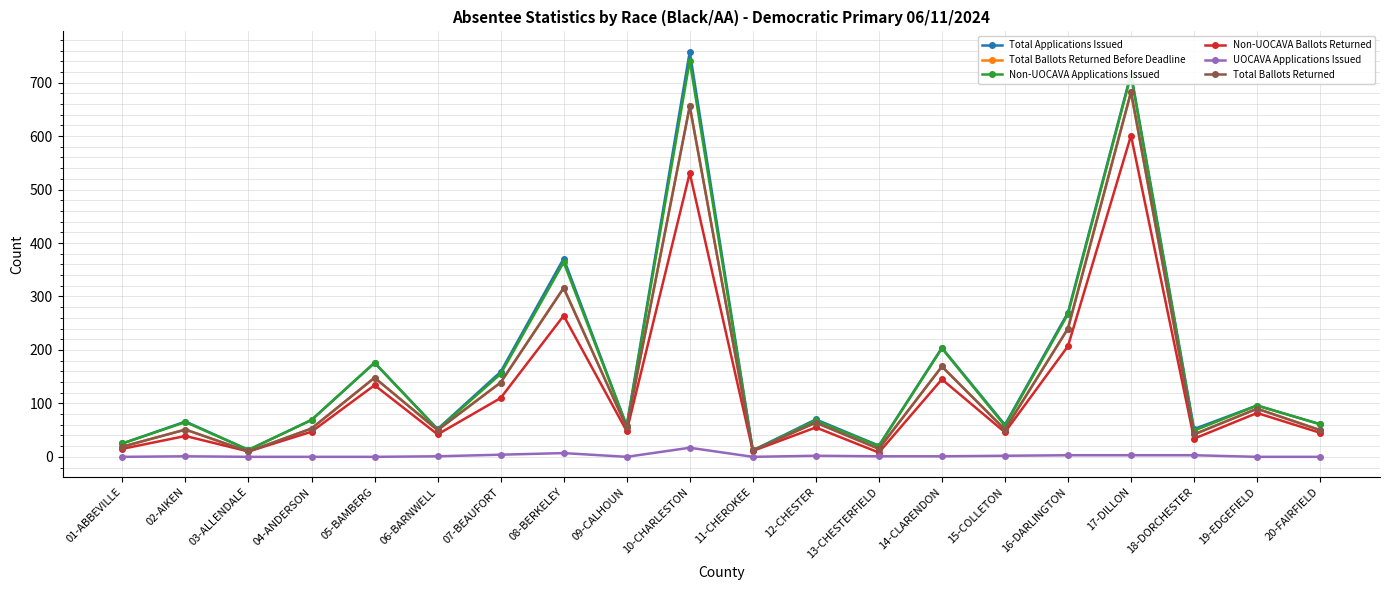

Does the chart have visible grid lines?

Yes